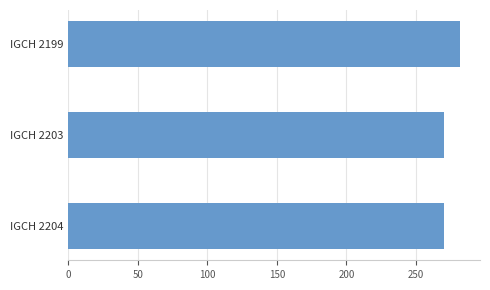

Reading top to bottom, extract all data points from this chart.

282	270	270